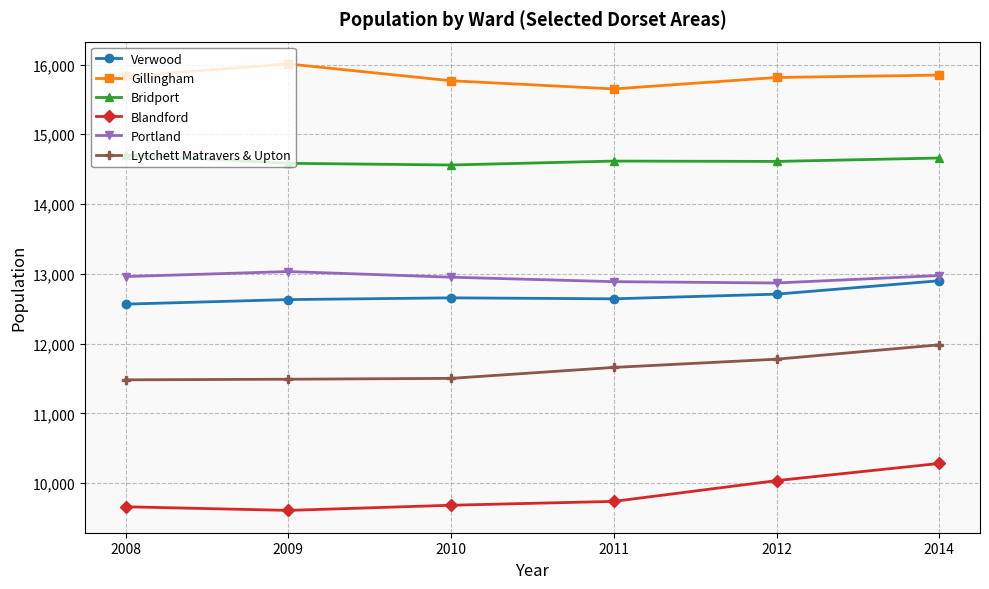

What is the value of the Portland point at the 5th from the left?

12869